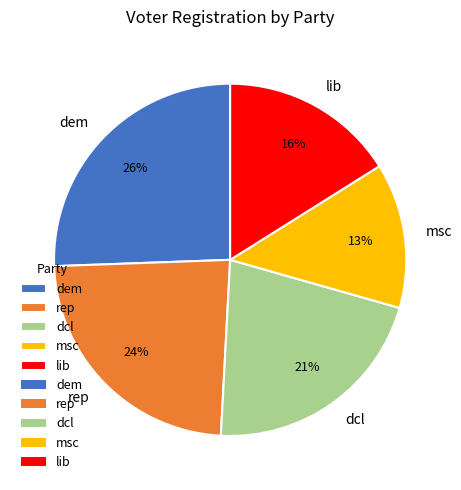

How many segments does this pie chart have?

5